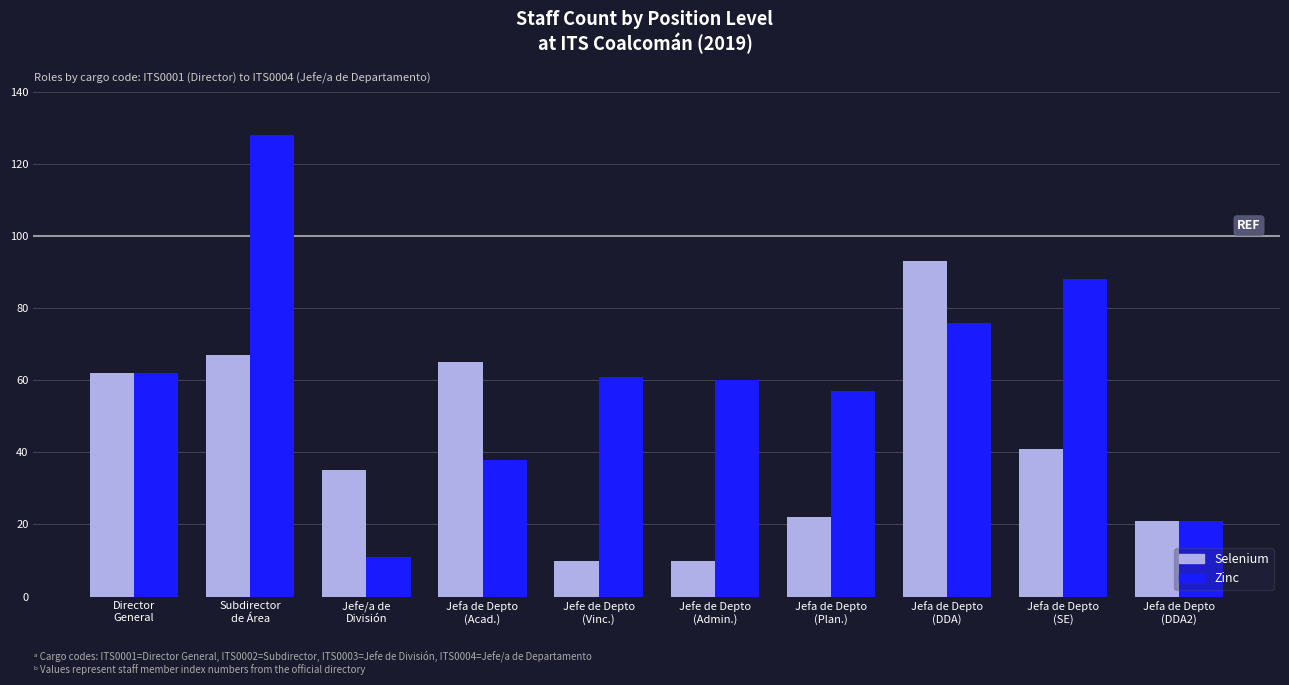

Which series has the widest spread of values?

Zinc